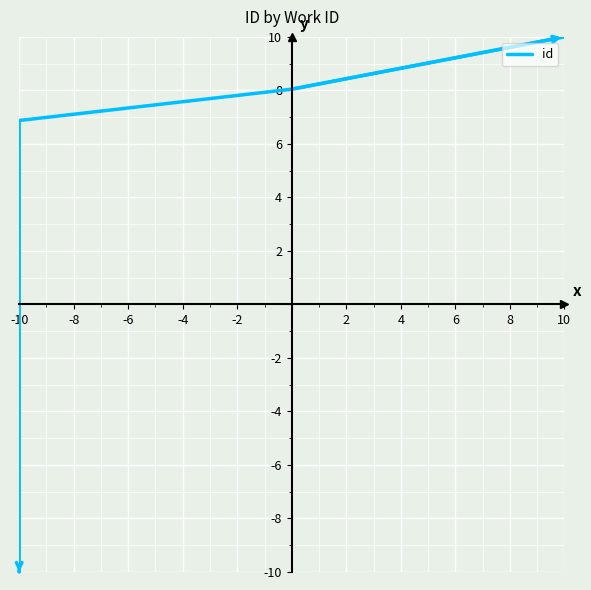

Reading right to left, what are all the values shown in this chart?

10.0	8.0	6.9	-9.9	-9.9	-10.0	-10.0	-10.0	-10.0	-10.0